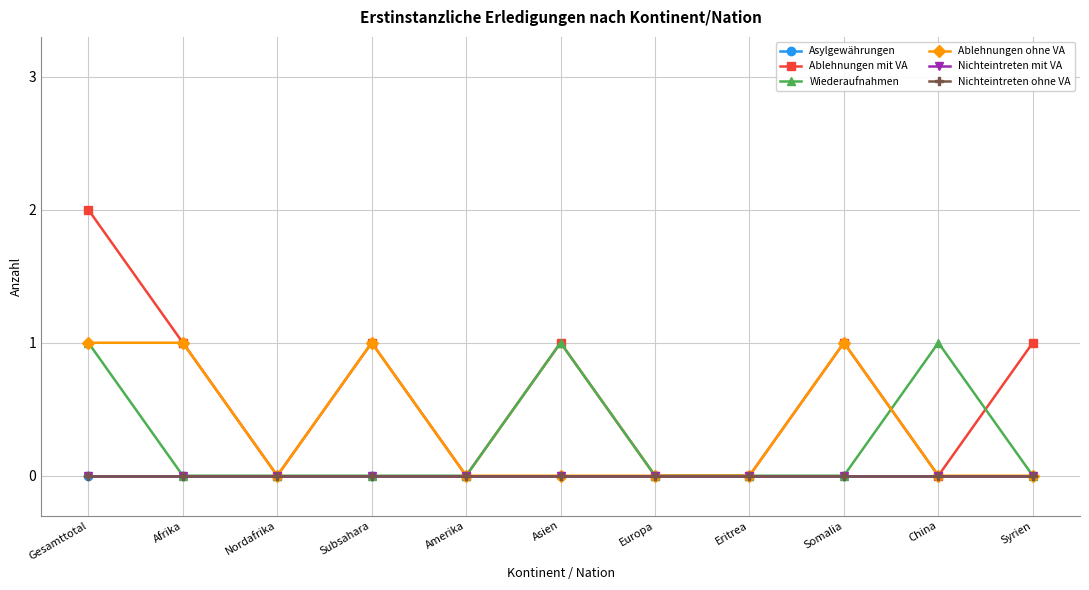

Does the chart have visible grid lines?

Yes